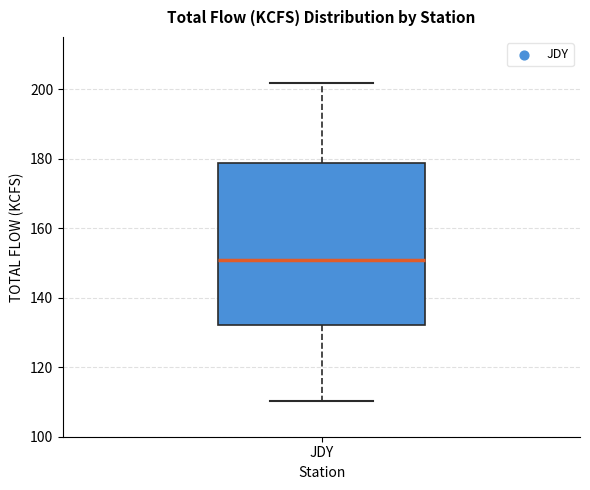

Read this box plot against the y-axis: the position of the median line, the range covered by the box, and the ends of both whiskers. The values are not printed on the chart, so give them approximately, as read against the axis.

median 150, box 132 to 178, whiskers 110 to 202